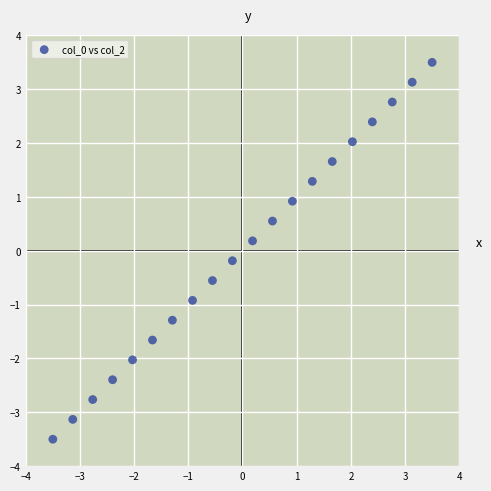

What is the range of X values (max minus min)?

7.0